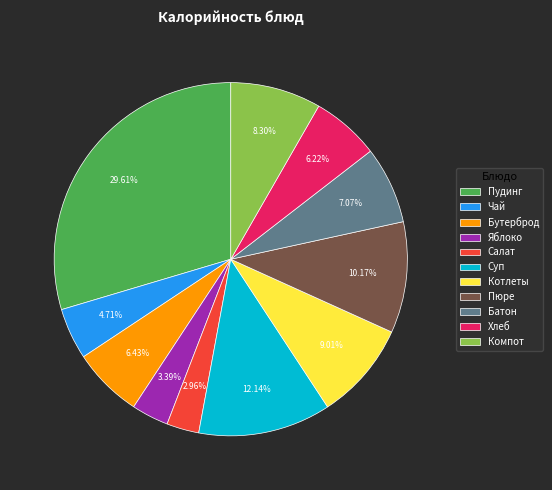

Is the sum of Хлеб and Суп greater than half?

No